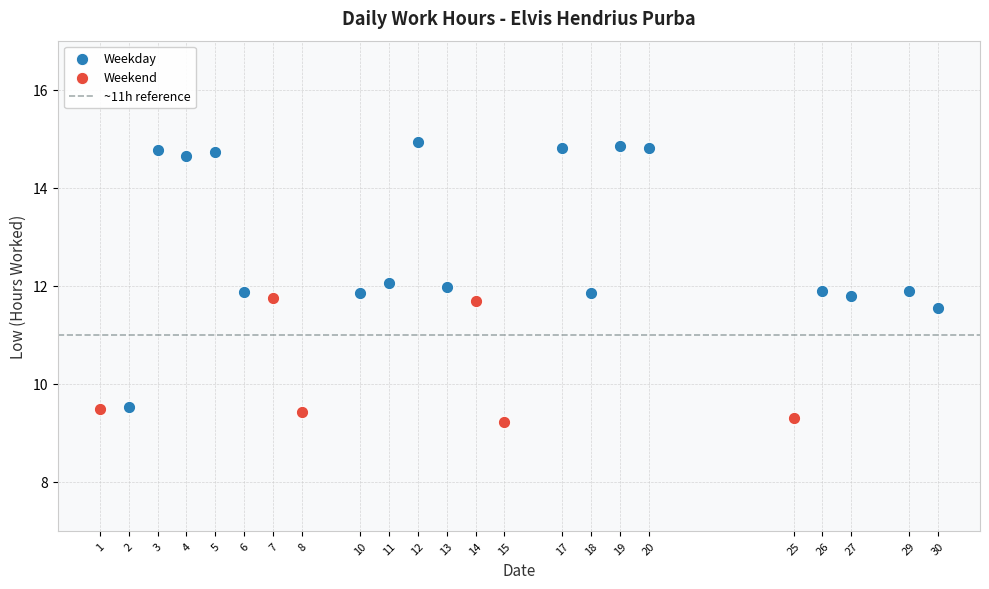

Which series contains the highest Y value?

Weekday